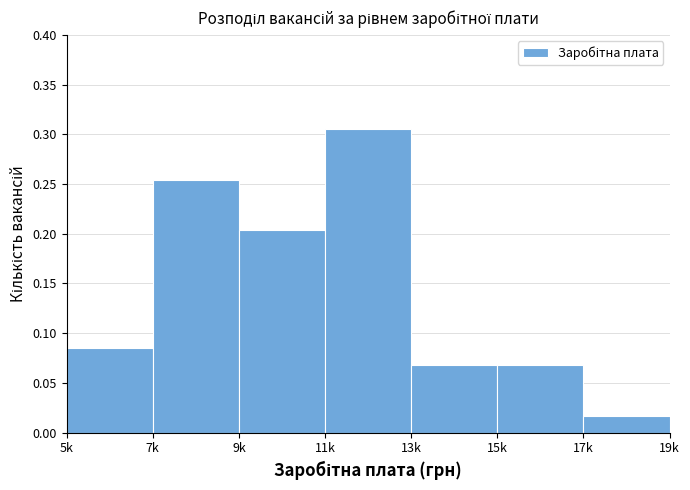

True or false: the data shows 0.0 at 5k.

False